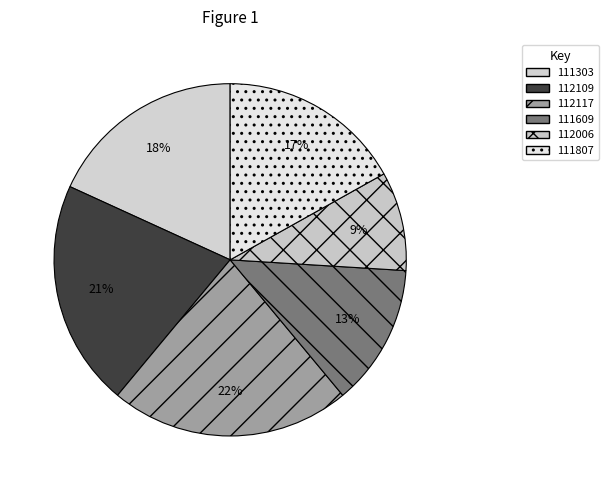

Is the sum of 112109 and 112117 greater than half?

No